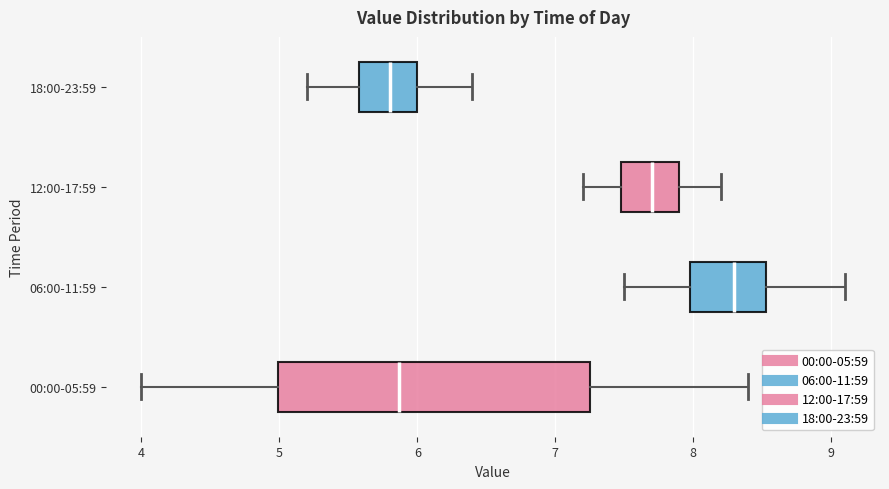

Which box is the widest, from its left edge to its right edge?

00:00-05:59